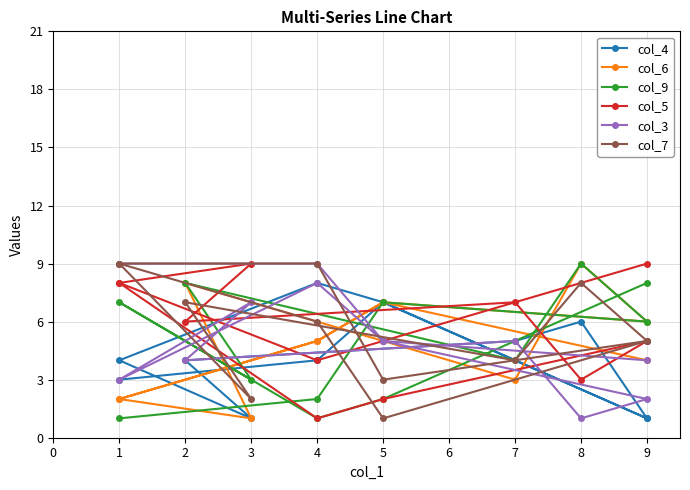

Where do col_7 and col_4 first cross each other?

4 and 5